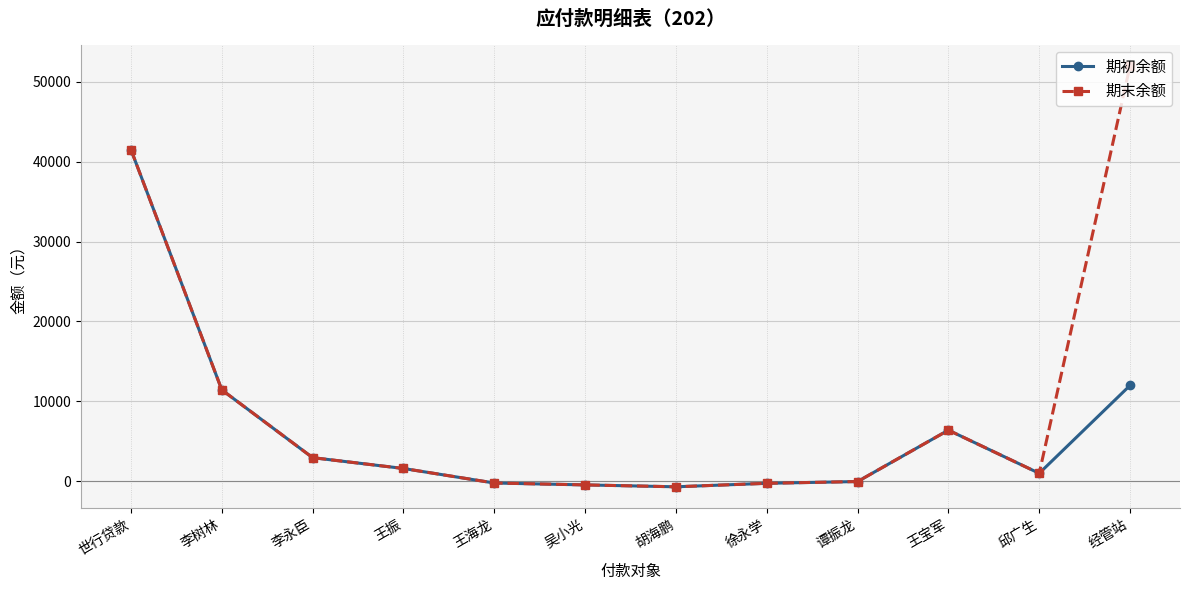

True or false: 期初余额 has a value of -251 at 徐永学.

True